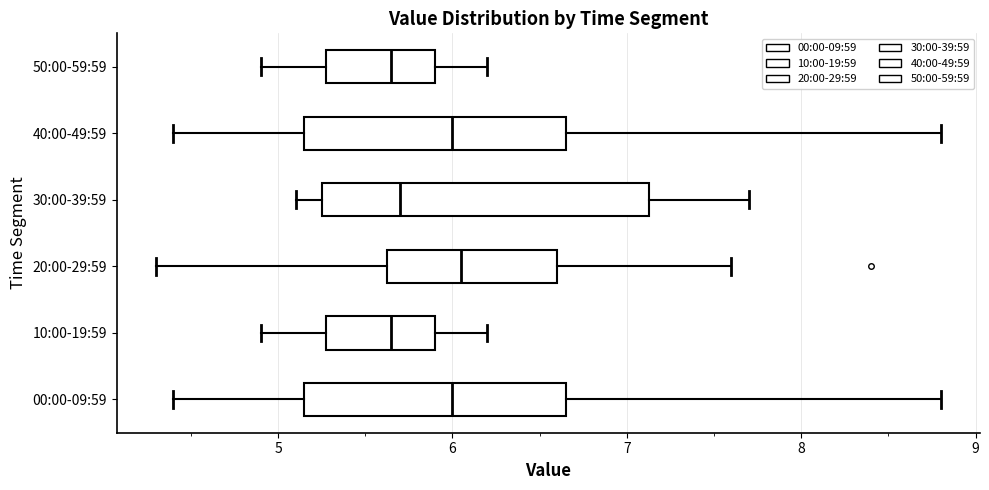

Which box is the widest, from its left edge to its right edge?

30:00-39:59